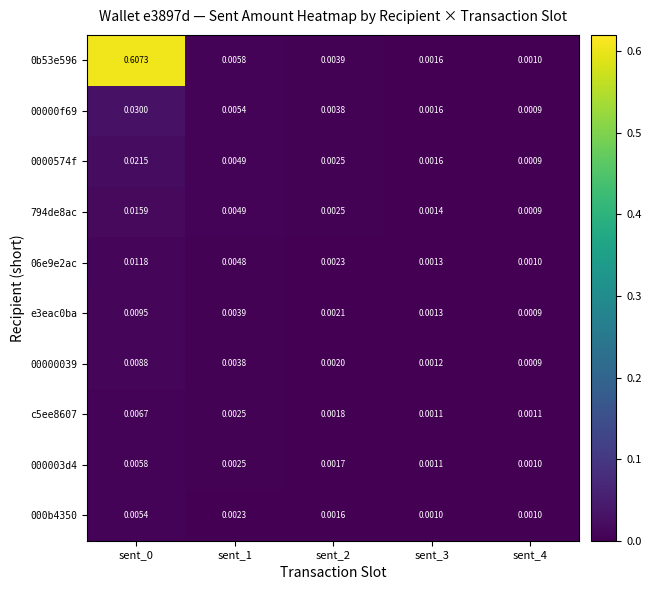

Is the value of 06e9e2ac at sent_3 greater than the value of 000003d4 at sent_1?

No